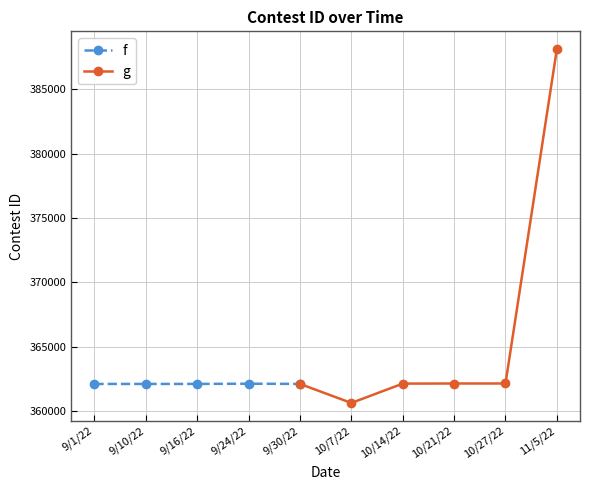

How many categories are shown in the chart?

10